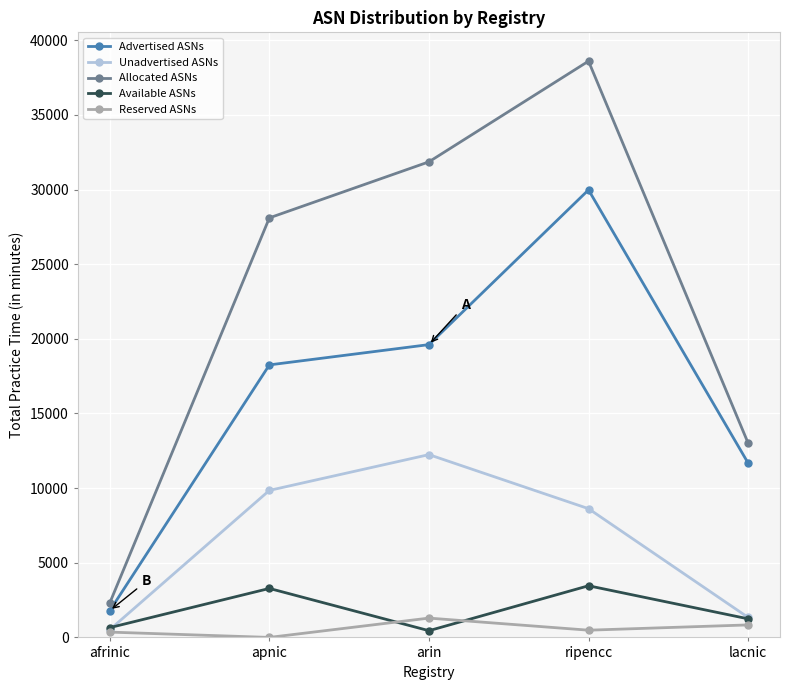

Count the number of categories in the chart.

5